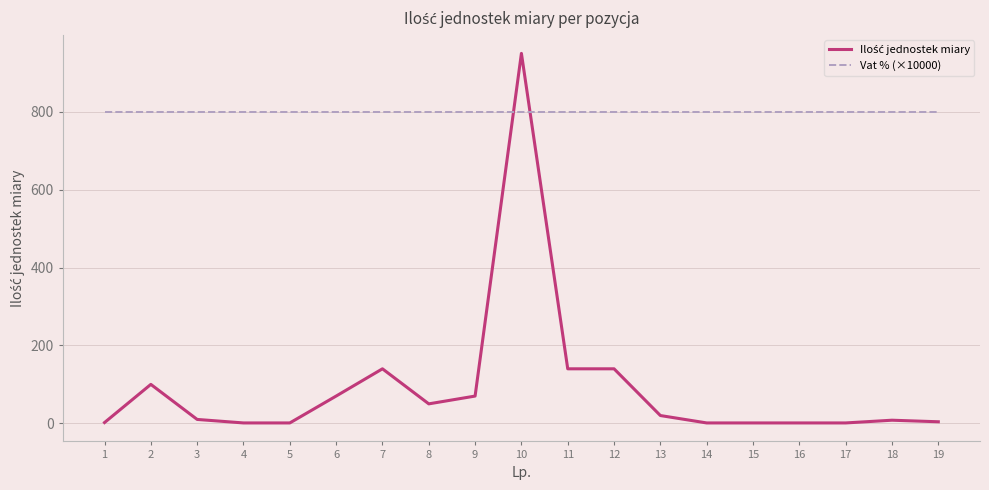

What is the difference between the highest and lowest values at 8?

750